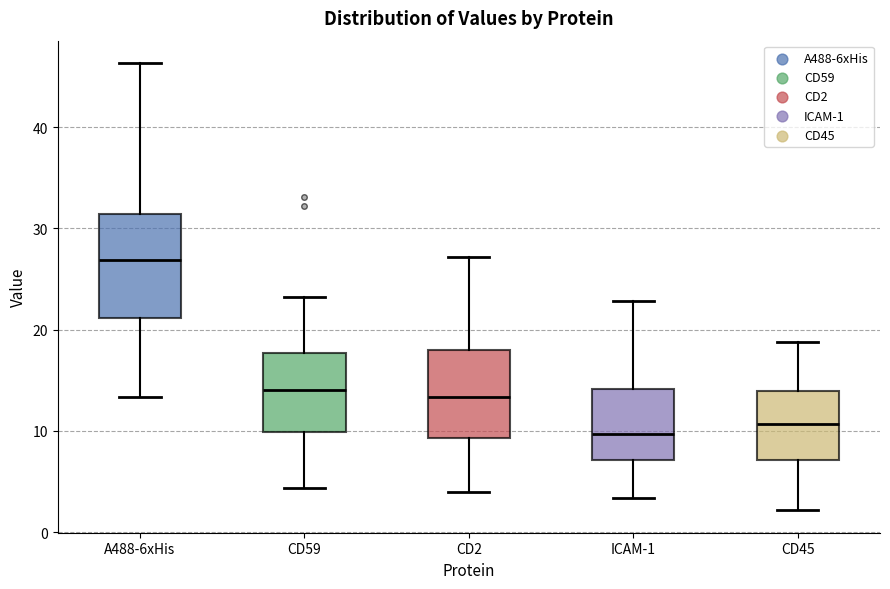

Which box is the tallest, from its lower edge to its upper edge?

A488-6xHis